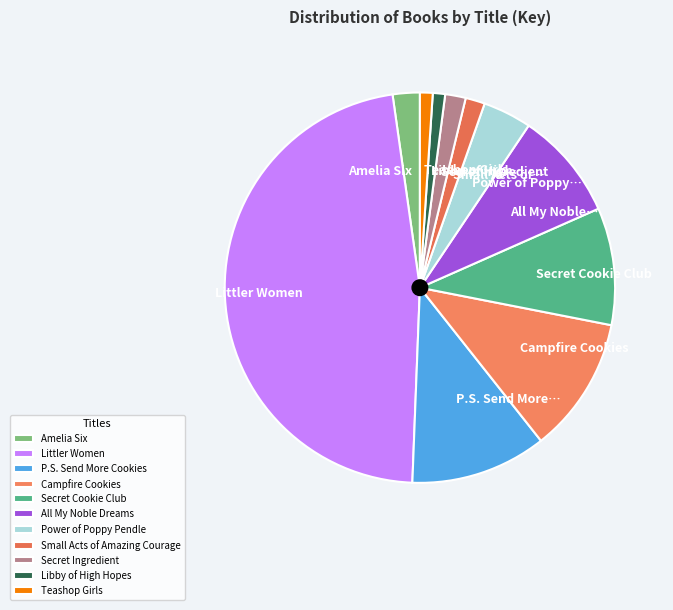

What is the ratio of the value at All My Noble Dreams to the value at Littler Women?

0.2